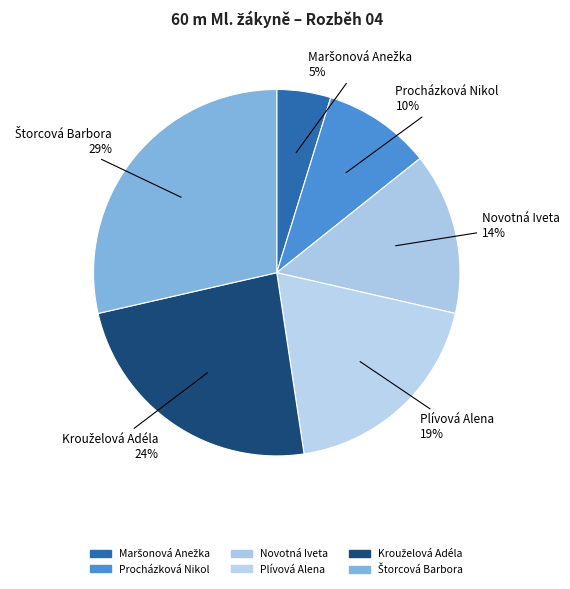

What percentage is NOT represented by Krouželová Adéla?

76.2%